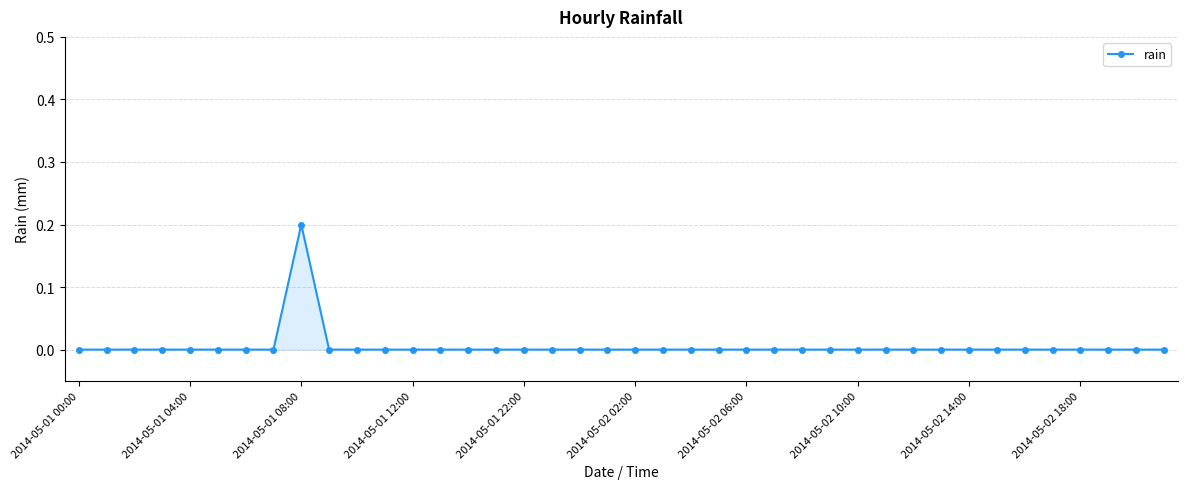

Reading left to right, transcribe all the data shown in this chart.

0.0	0.0	0.0	0.0	0.0	0.0	0.0	0.0	0.2	0.0	0.0	0.0	0.0	0.0	0.0	0.0	0.0	0.0	0.0	0.0	0.0	0.0	0.0	0.0	0.0	0.0	0.0	0.0	0.0	0.0	0.0	0.0	0.0	0.0	0.0	0.0	0.0	0.0	0.0	0.0